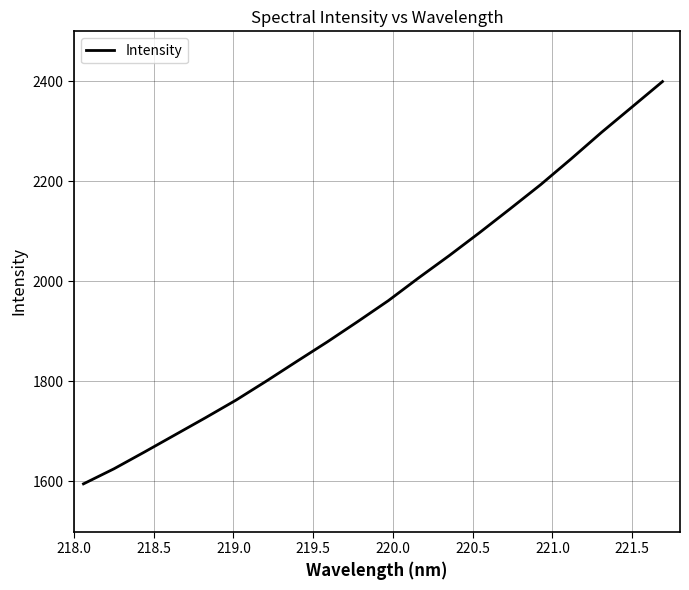

What is the difference between the maximum and minimum values?

804.3